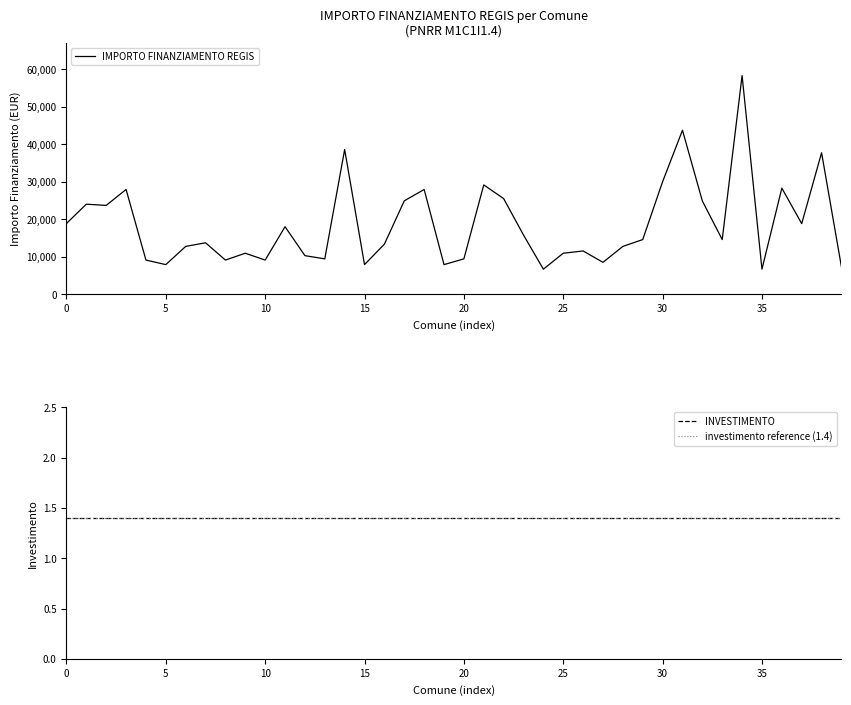

What is the minimum value for IMPORTO FINANZIAMENTO REGIS?

6677